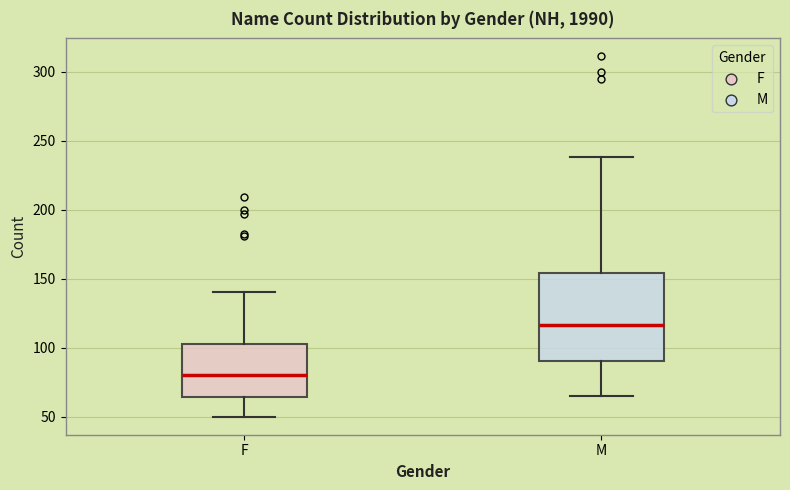

Reading left to right, transcribe this box plot: for each box, give where its median line is, the range the box spans, and where its two whiskers end, as read against the y-axis. The values are not printed on the chart, so give them approximately, as read against the axis.

F: median 80, box 65 to 105, whiskers 50 to 140
M: median 115, box 90 to 155, whiskers 65 to 240